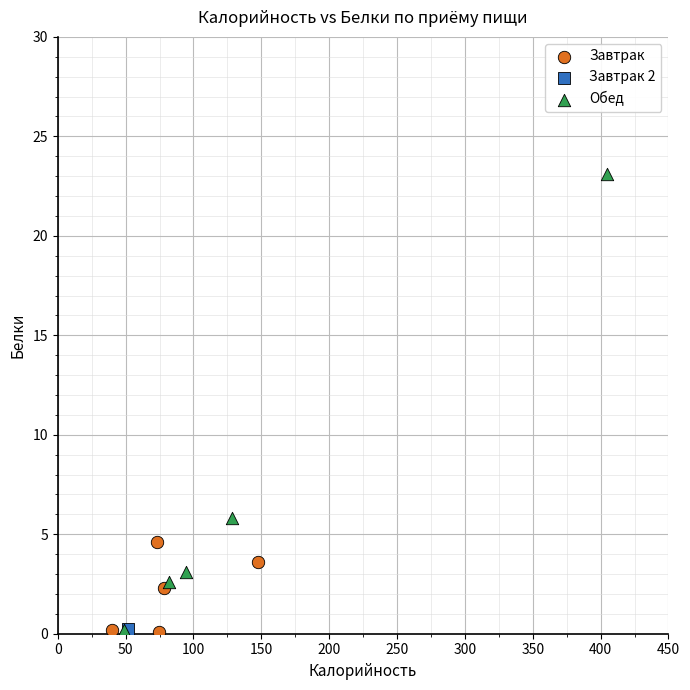

What are all the series names shown in the legend?

Завтрак, Завтрак 2, Обед